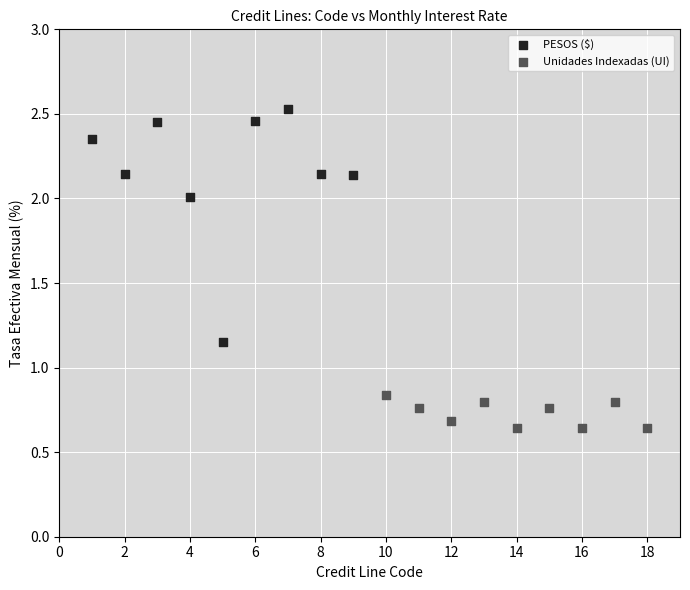

Which series contains the highest Y value?

PESOS ($)